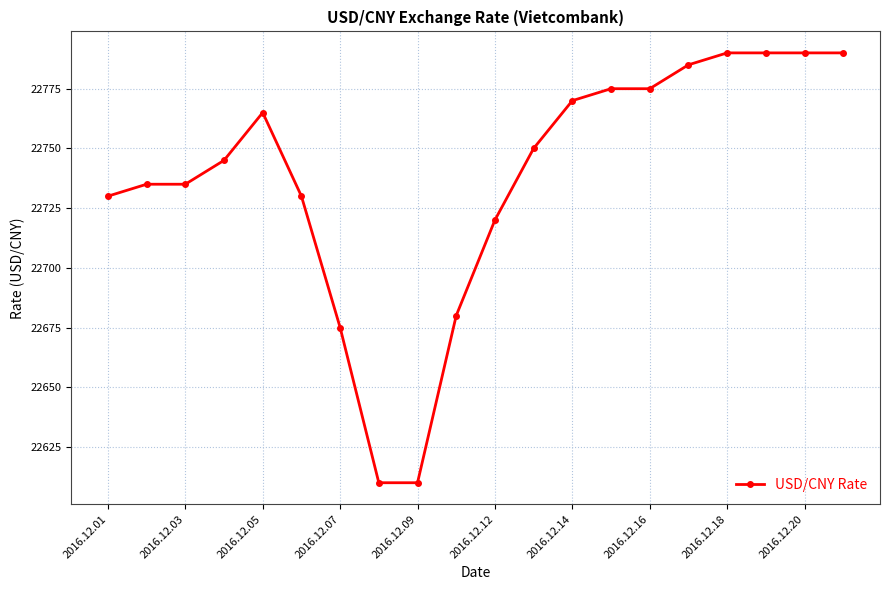

True or false: the data has more than 0 interior local peaks.

True